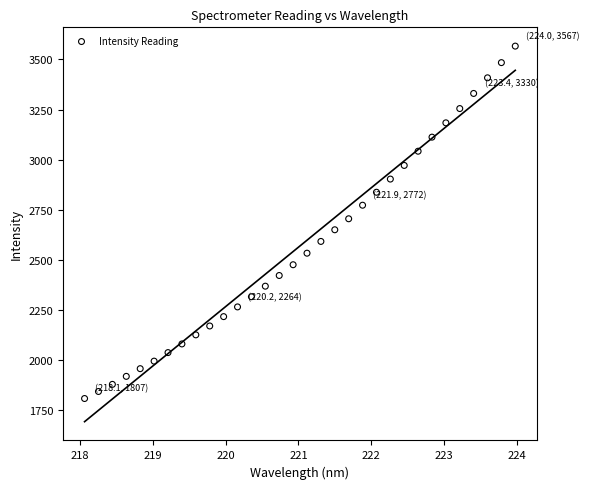

What is the range of Y values (max minus min)?

1759.4